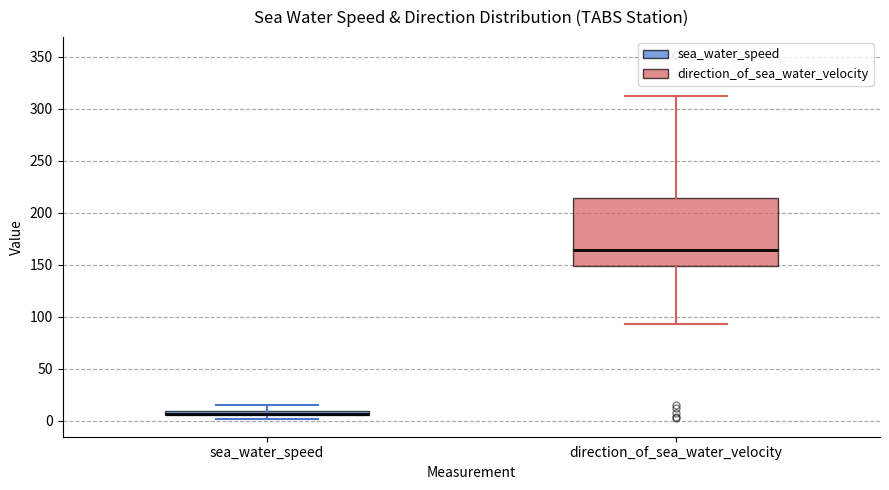

Where does the upper whisker of the box for direction_of_sea_water_velocity end on the y-axis? The values are not printed on the chart, so give them approximately, as read against the axis.

315